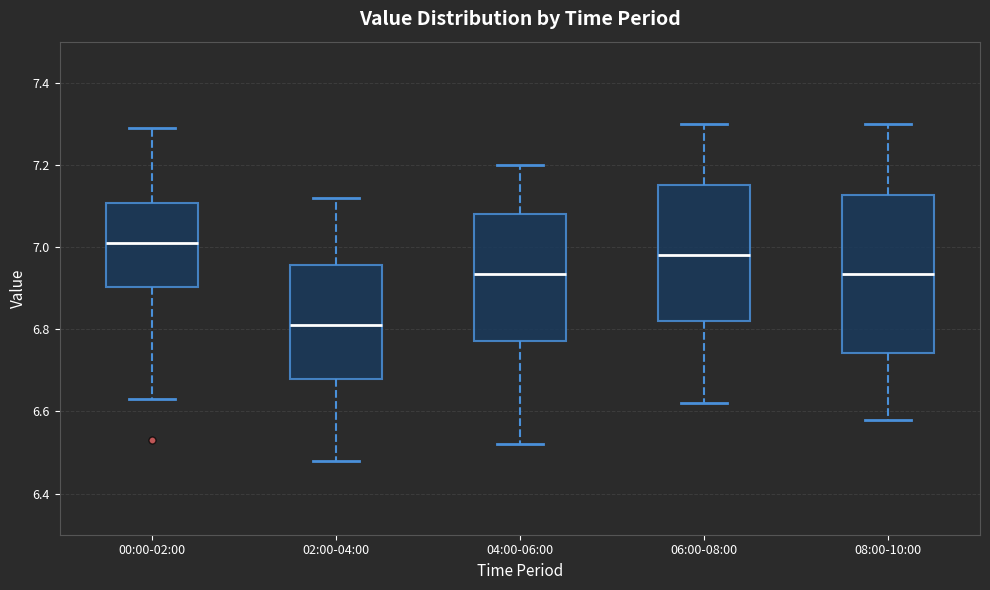

Which box is the tallest, from its lower edge to its upper edge?

08:00-10:00